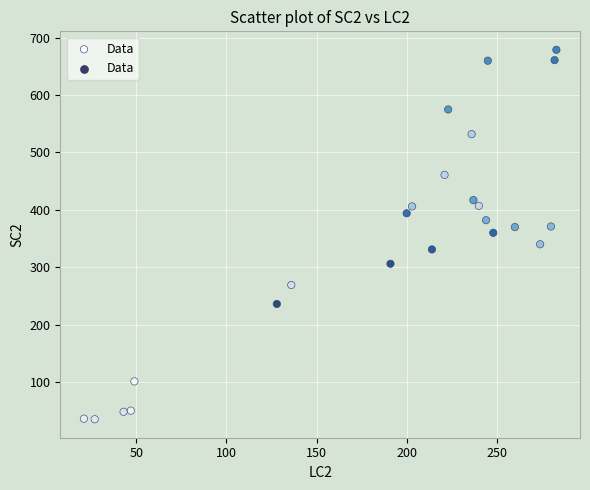

What is the range of X values (max minus min)?

262